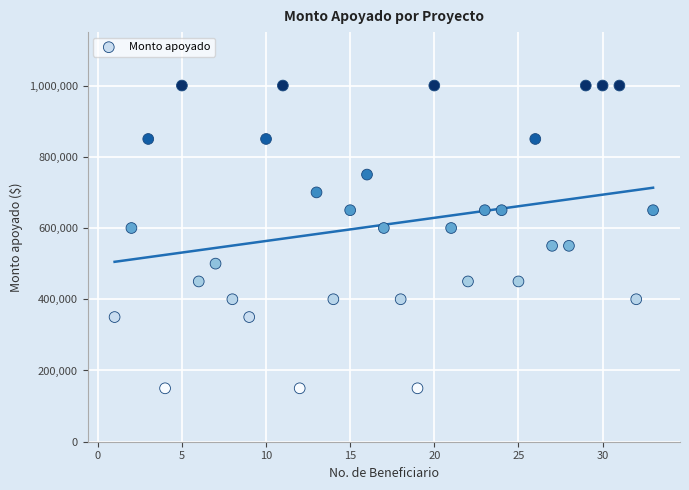

What is the range of Y values (max minus min)?

850000